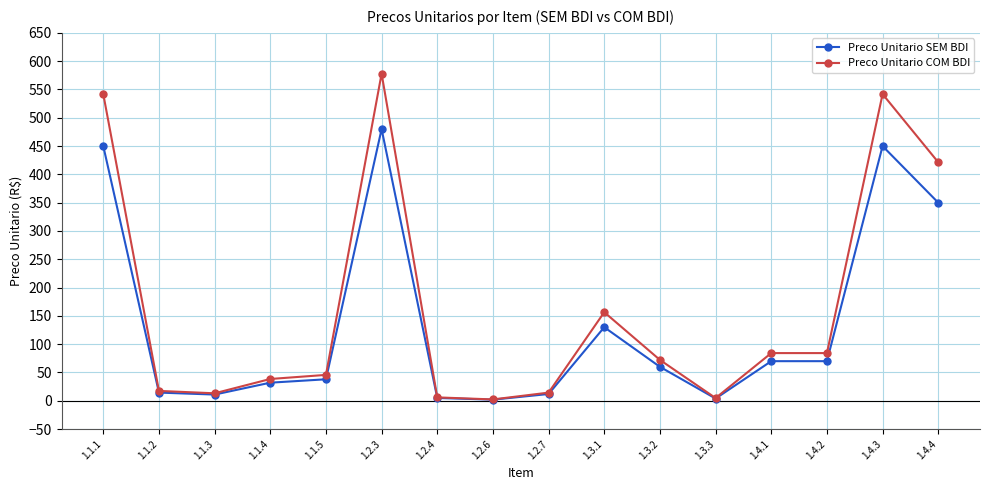

Rank the series by their average value, from lowest to highest.

Preco Unitario SEM BDI, Preco Unitario COM BDI